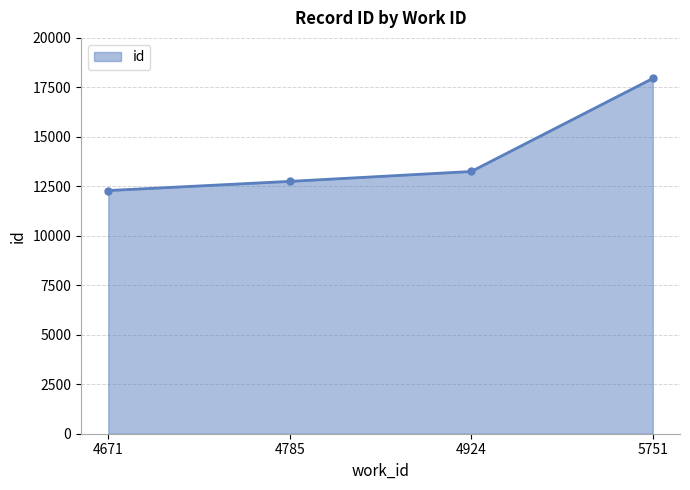

List the labels in order of value, smallest first.

4671, 4785, 4924, 5751